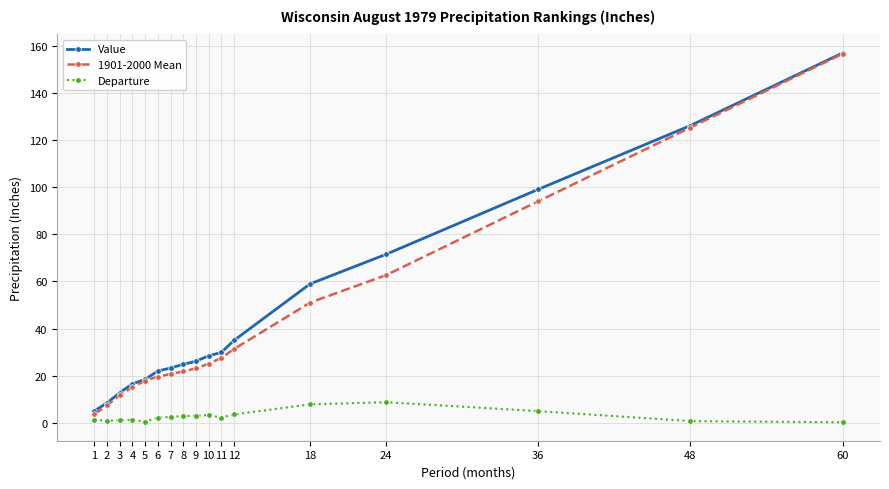

What is the difference between the maximum and minimum values in the Value series?

151.7